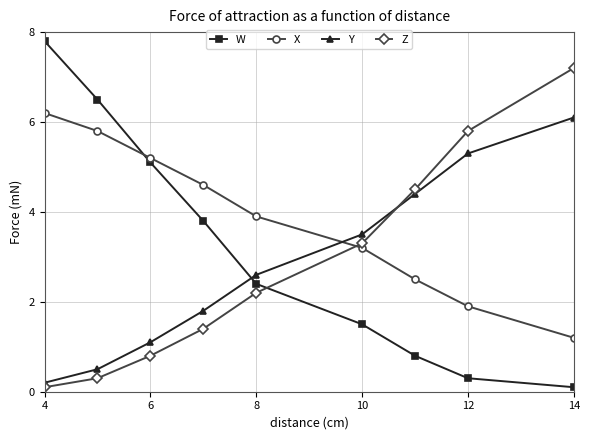

What are all the series names shown in the legend?

W, X, Y, Z